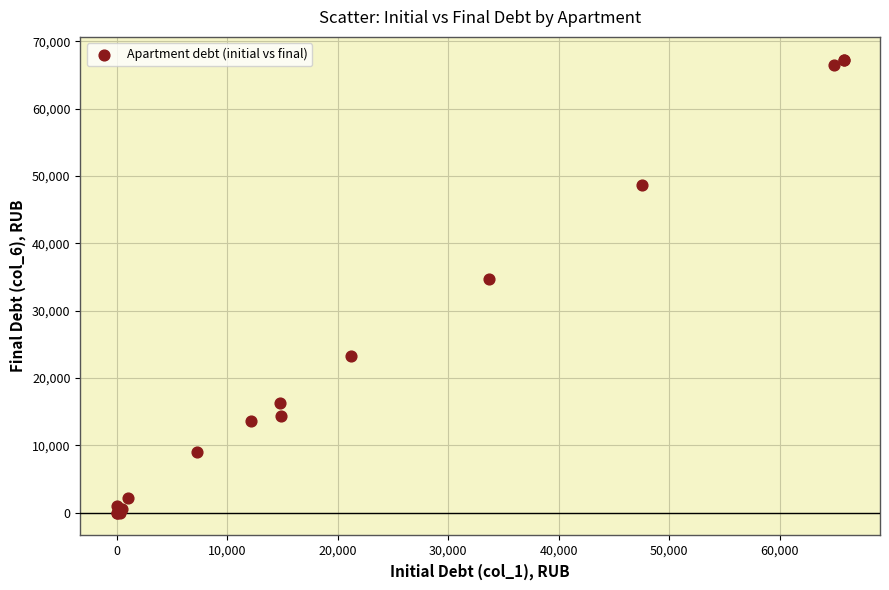

What Y value in the scatter plot is closest to 33647?

34746.6